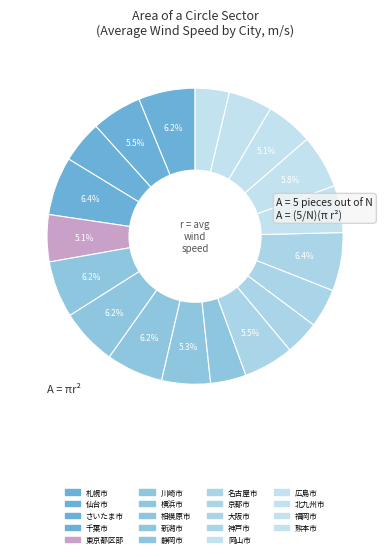

Rank the categories by value from lowest to highest.

京都市, 熊本市, 静岡市, 大阪市, さいたま市, 福岡市, 東京都区部, 岡山市, 北九州市, 新潟市, 仙台市, 名古屋市, 広島市, 札幌市, 川崎市, 横浜市, 相模原市, 千葉市, 神戸市